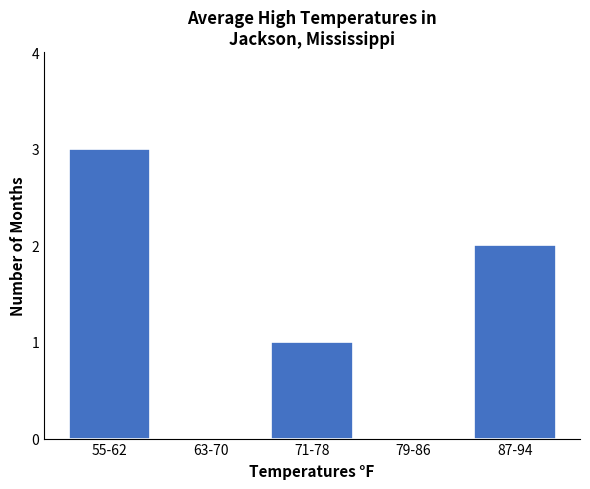

Reading right to left, extract all data points from this chart.

87-94=2	79-86=0	71-78=1	63-70=0	55-62=3